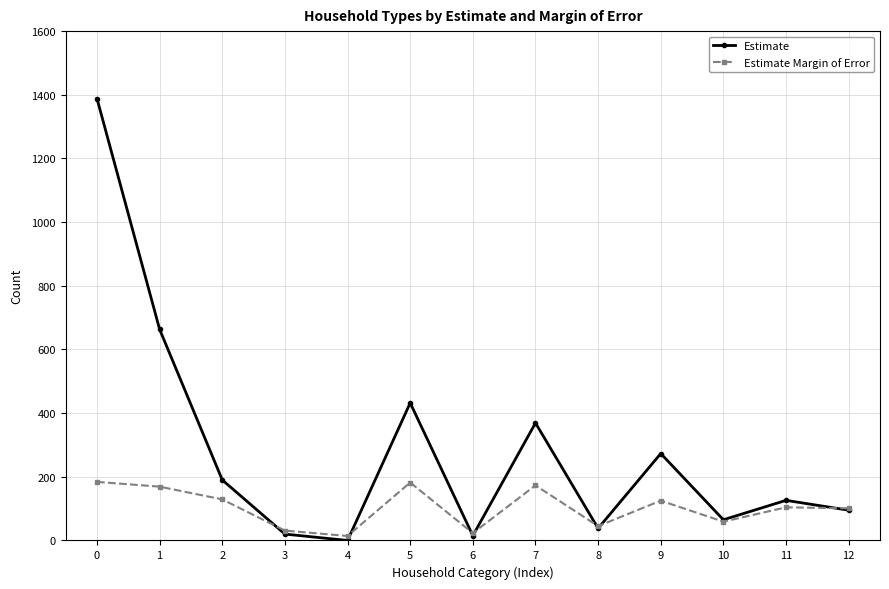

Which series has the widest spread of values?

Estimate